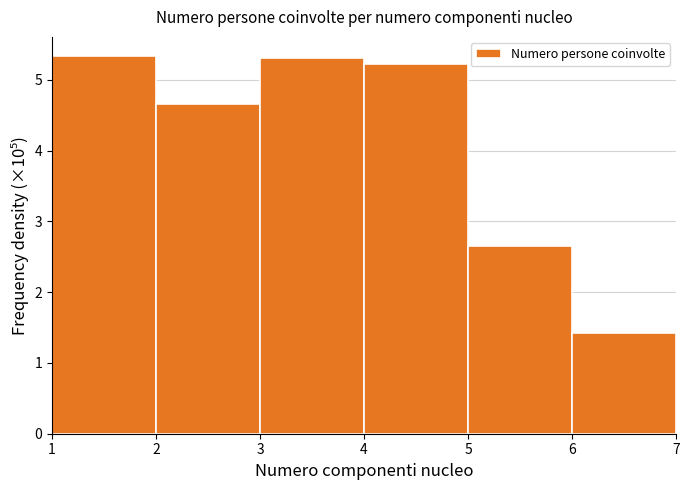

What is the height of the bar covering 2 to 3 on the x-axis? The values are not printed on the chart, so give them approximately, as read against the axis.

4.7